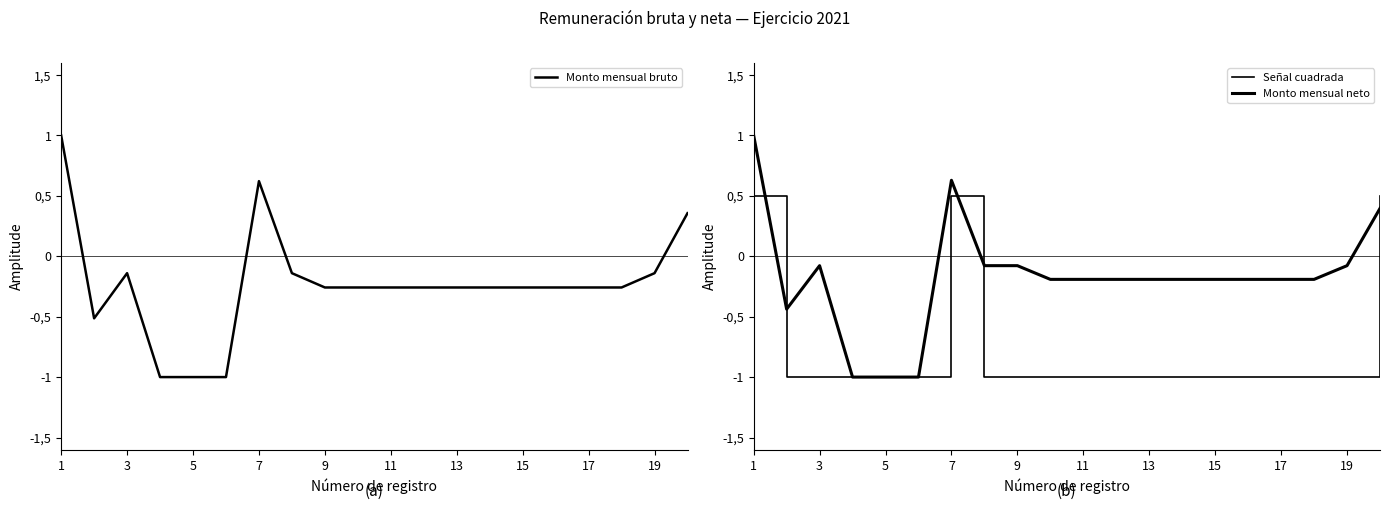

True or false: Monto mensual bruto and Monto mensual neto intersect in this chart.

False